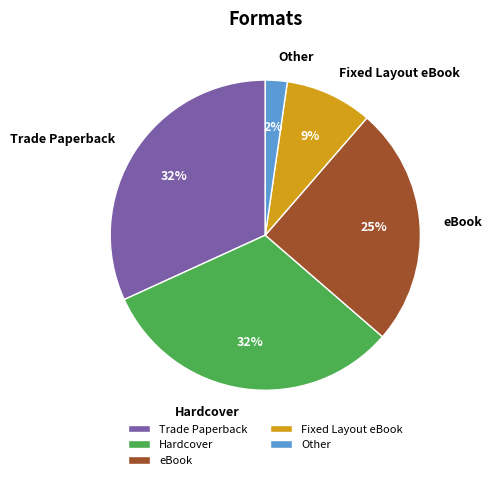

To the nearest percent, what is the difference between the largest and smallest slice percentages?

30%